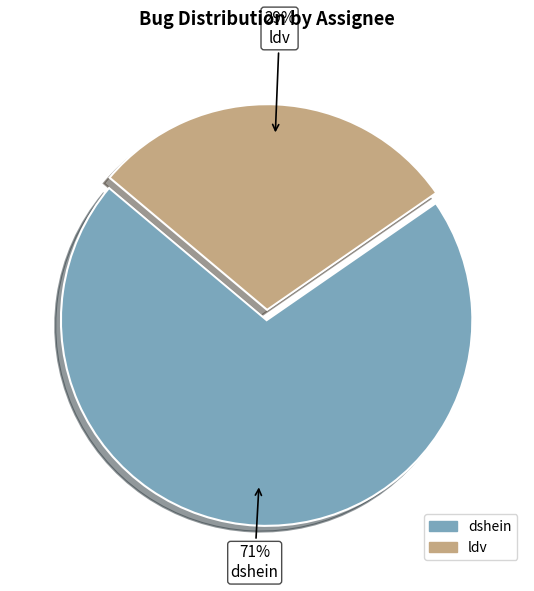

The ldv slice represents 18% of the pie. True or false?

False